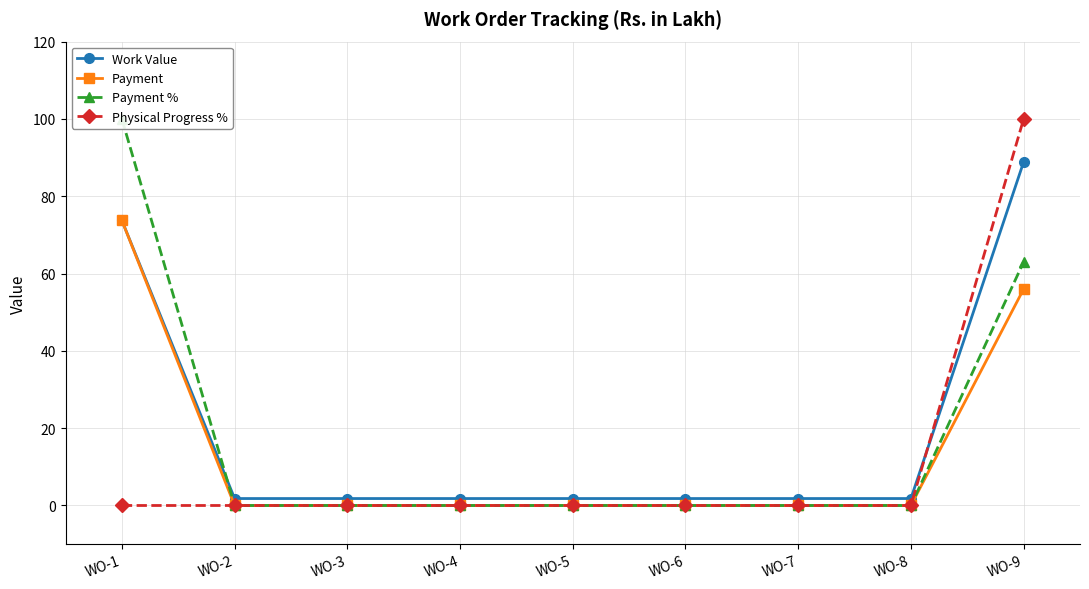

What is the average value of the Work Value series?

19.5